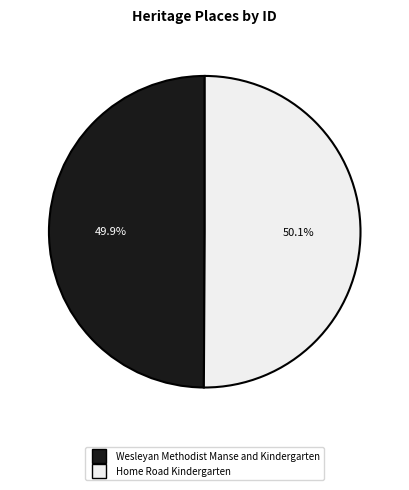

Approximately how many times larger is the value at Home Road Kindergarten compared to Wesleyan Methodist Manse and Kindergarten?

1.0